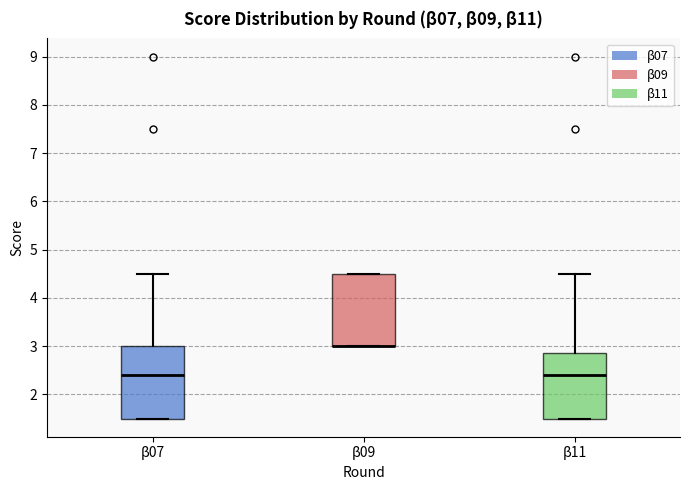

Reading left to right, read every box against the y-axis: the position of its median line, the range the box covers, and the ends of its whiskers. The values are not printed on the chart, so give them approximately, as read against the axis.

β07: median 2.4, box 1.5 to 3.0, whiskers 1.5 to 4.5
β09: median 3.0 (drawn on the box's lower edge), box 3.0 to 4.5, whiskers 3.0 to 4.5
β11: median 2.4, box 1.5 to 2.9, whiskers 1.5 to 4.5